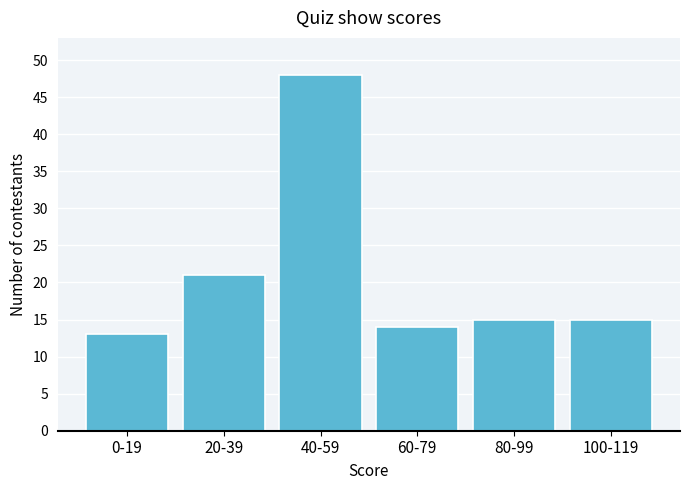

Reading right to left, transcribe all the data shown in this chart.

15	15	14	48	21	13